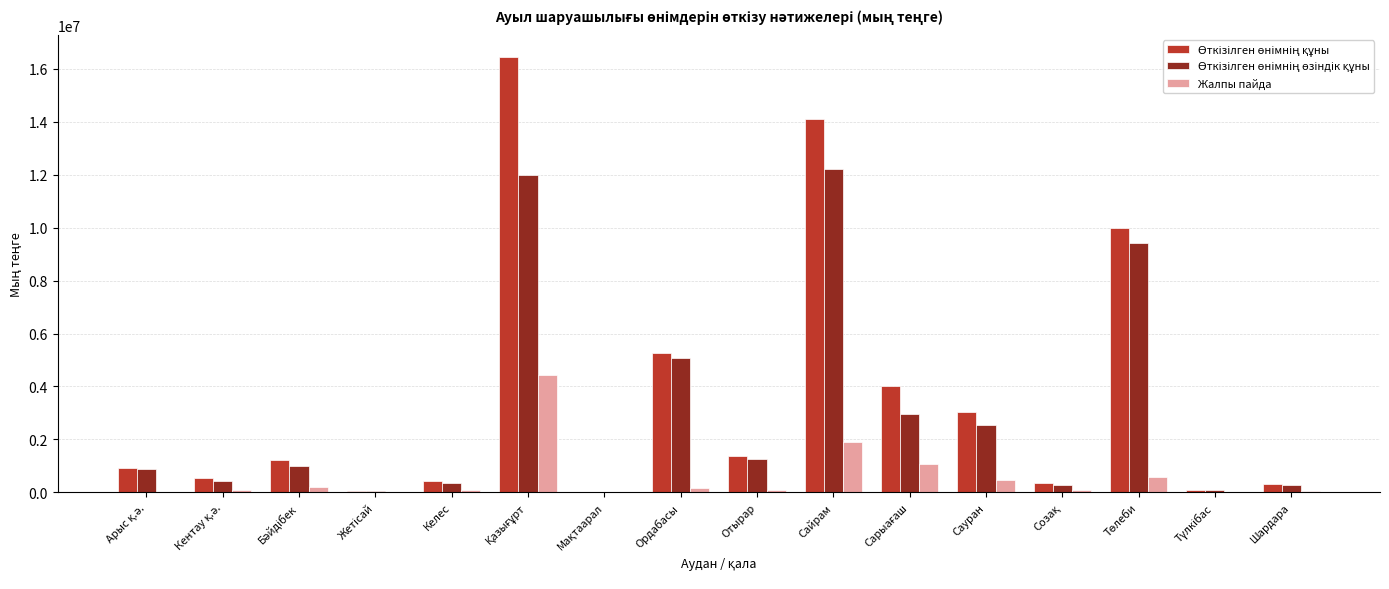

What is the sum of all Жалпы пайда values?

9337259